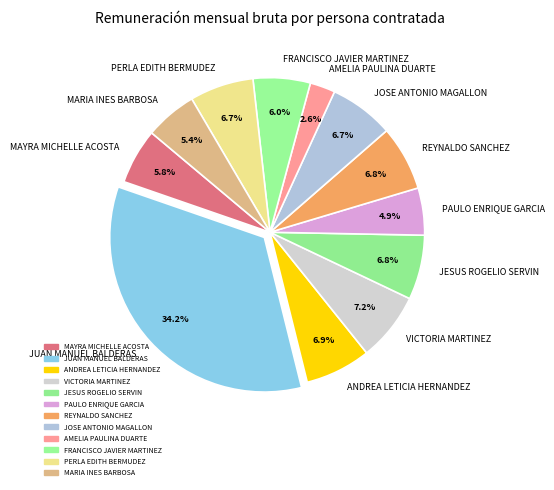

Combined, what portion of the pie is MARIA INES BARBOSA and JESUS ROGELIO SERVIN?

12.2%